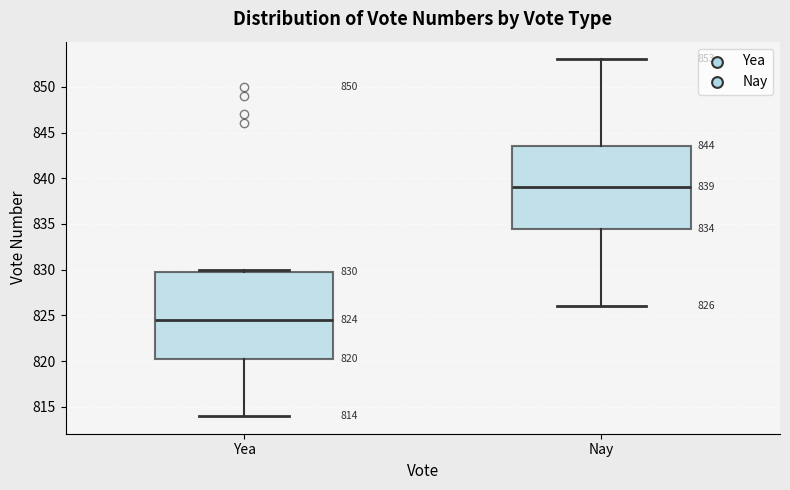

Which box has the highest median line?

Nay